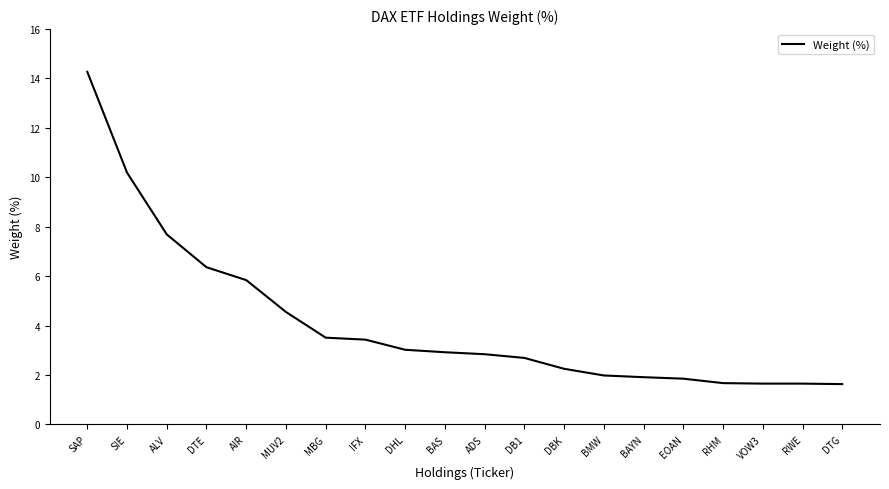

True or false: the data shows 1.3 at BAYN.

False